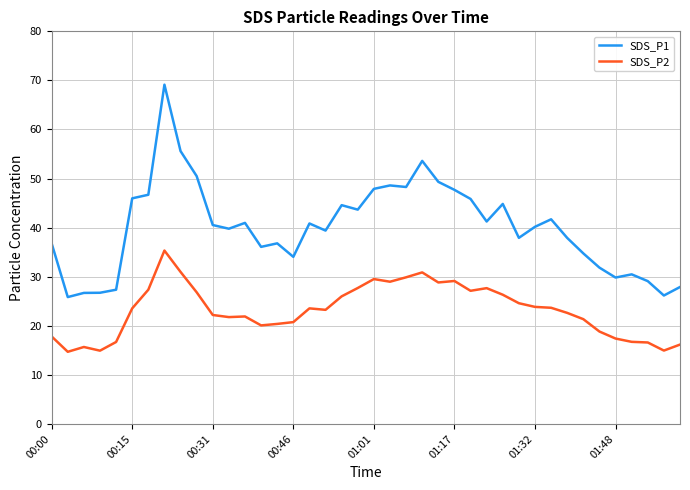

Which series has the largest total across all categories?

SDS_P1